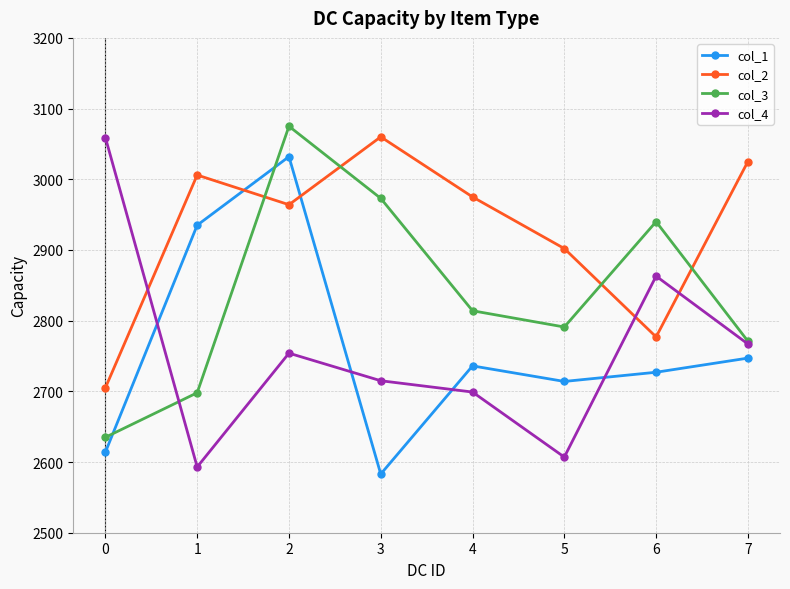

At 4, list the series in order from smallest to largest.

col_4, col_1, col_3, col_2